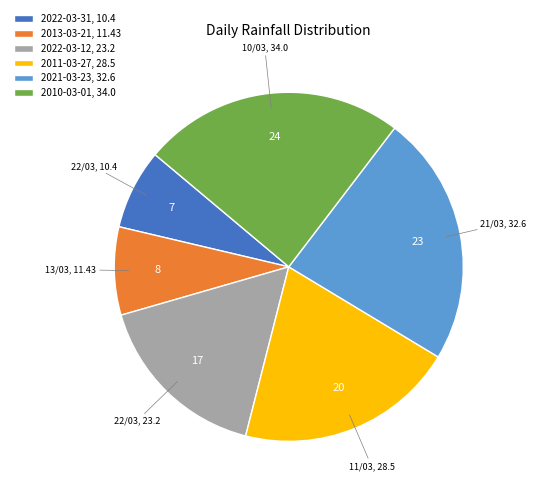

Count the number of slices in the pie.

6